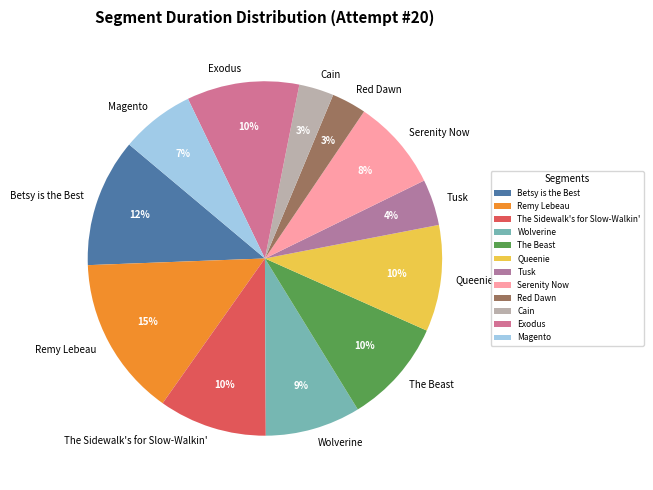

Is it true that Queenie is 10% of the pie?

True